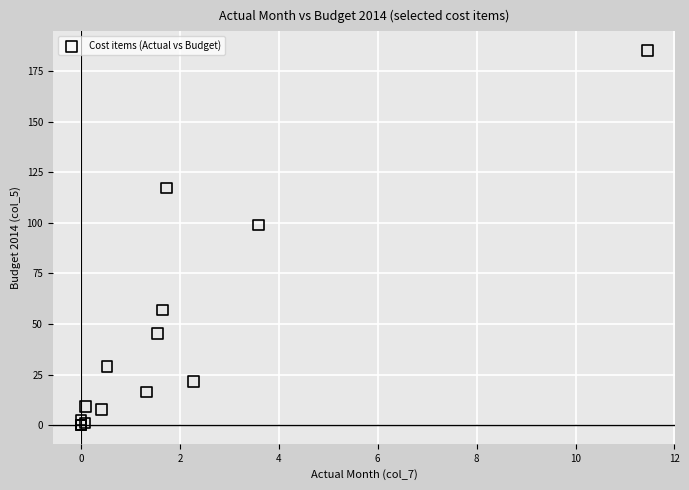

What Y value in the scatter plot is closest to 92?

99.0